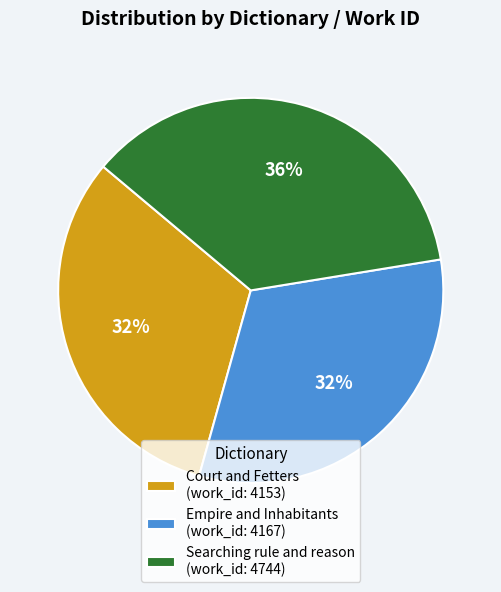

Which slice is the largest?

Searching rule and reason